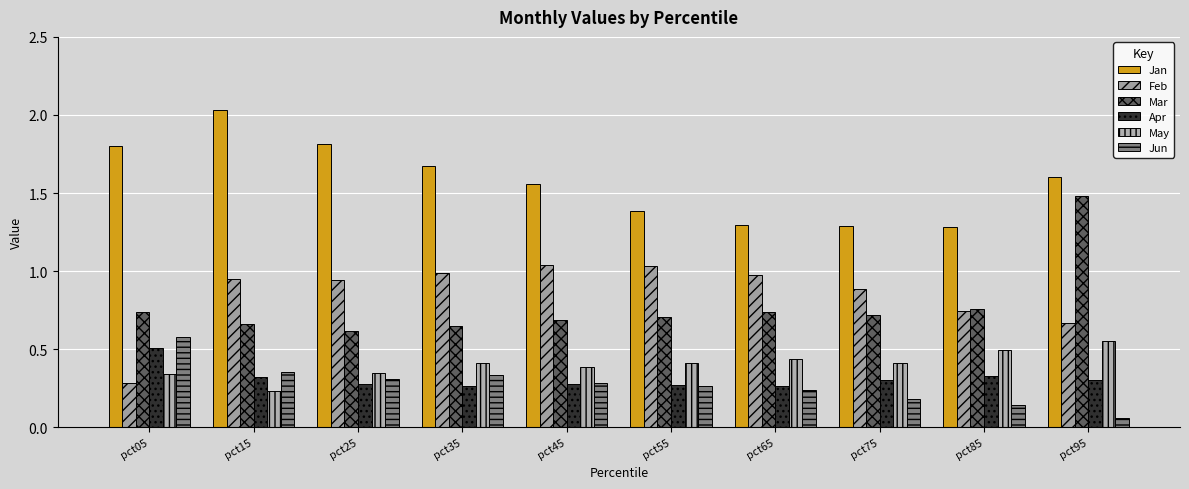

Which has a higher value, pct75 or pct45?

pct45